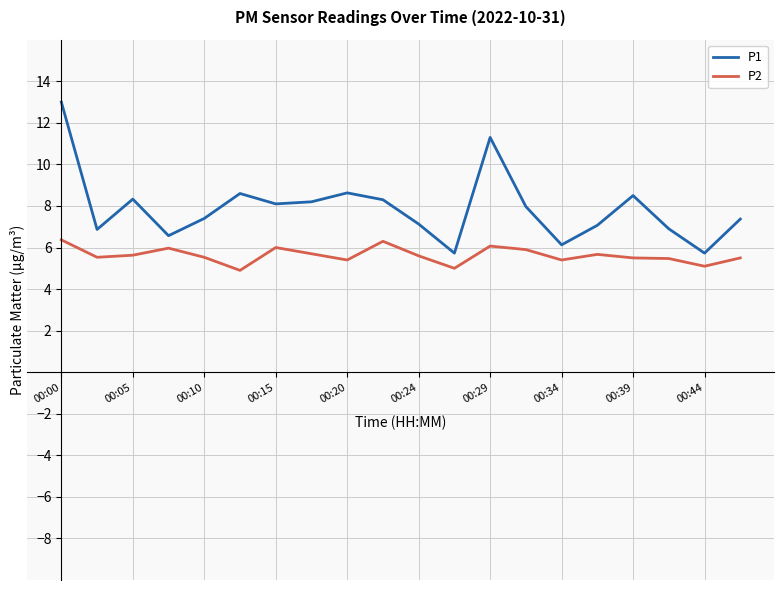

What is the minimum value for P2?

4.9